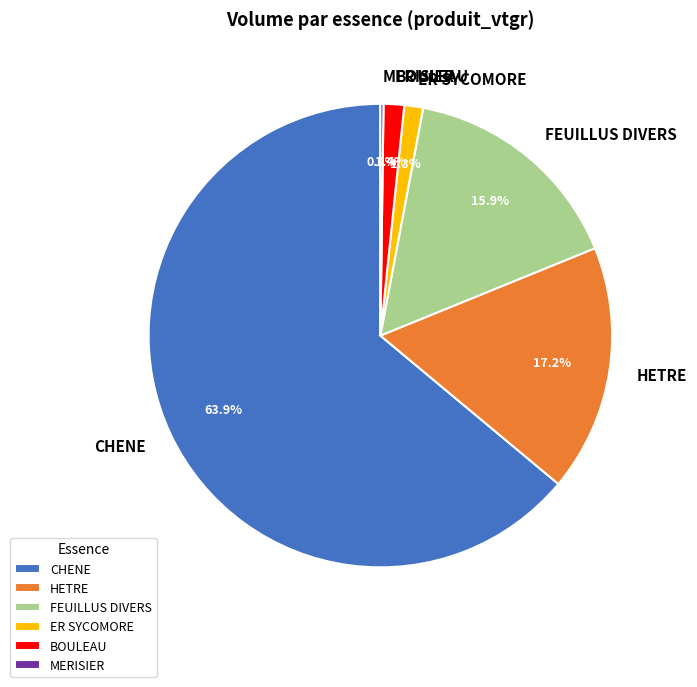

How much of the chart is everything except HETRE?

82.9%